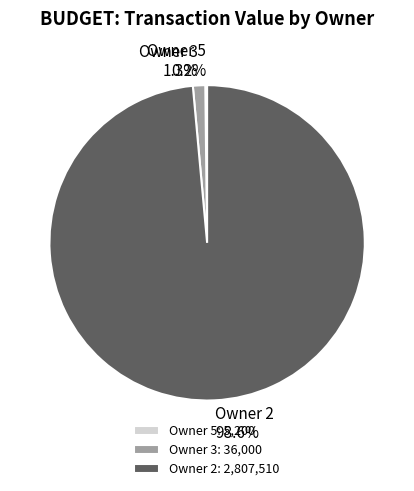

Which slice is the largest?

Owner 2: 2,807,510